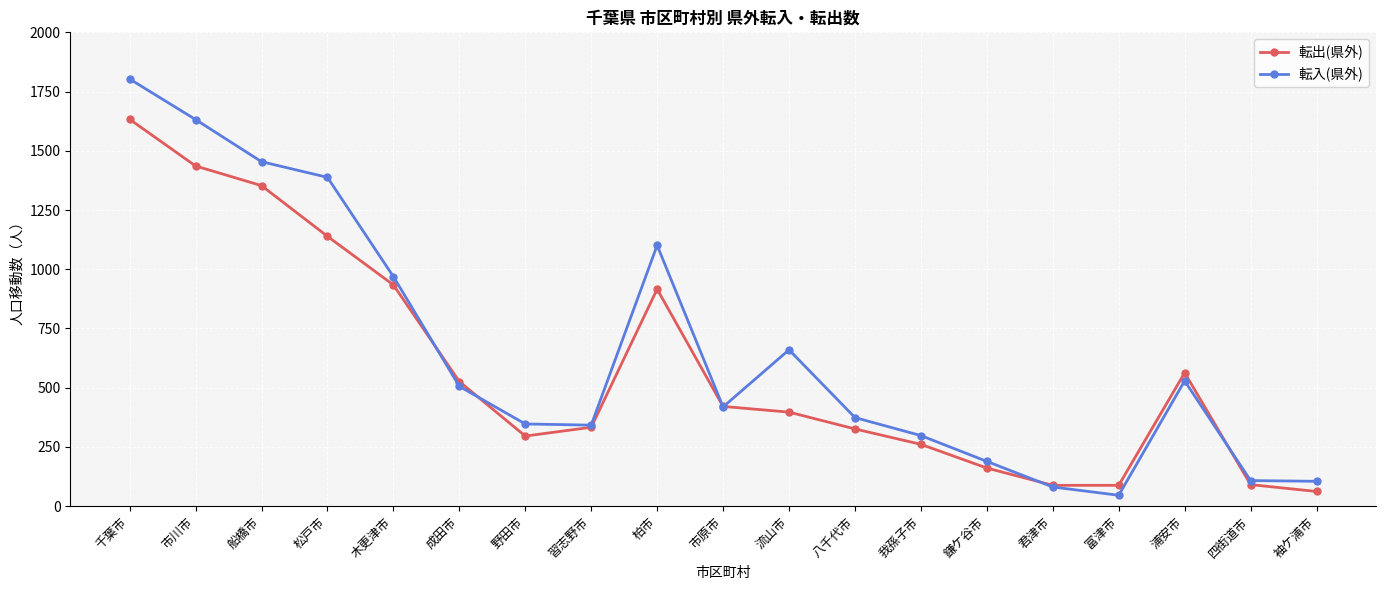

How many lines are shown in the chart?

2